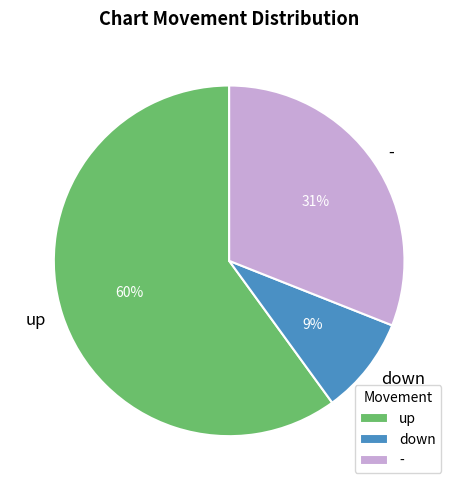

How many segments does this pie chart have?

3